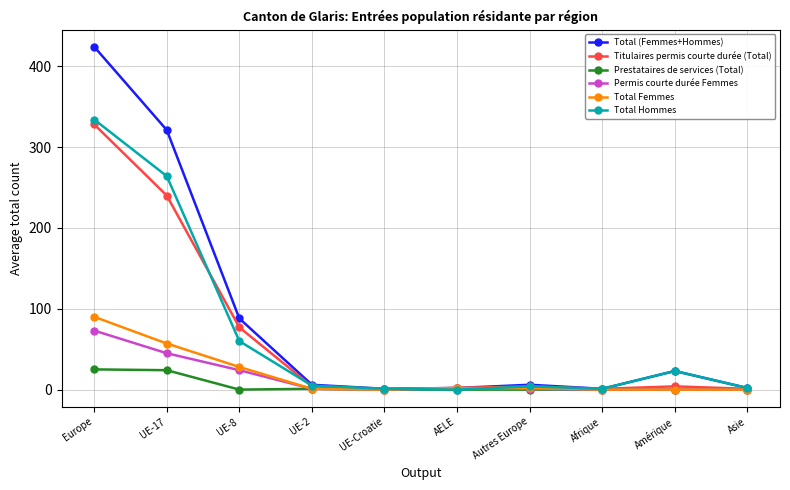

The Total Hommes series shows 60 at UE-8. True or false?

True